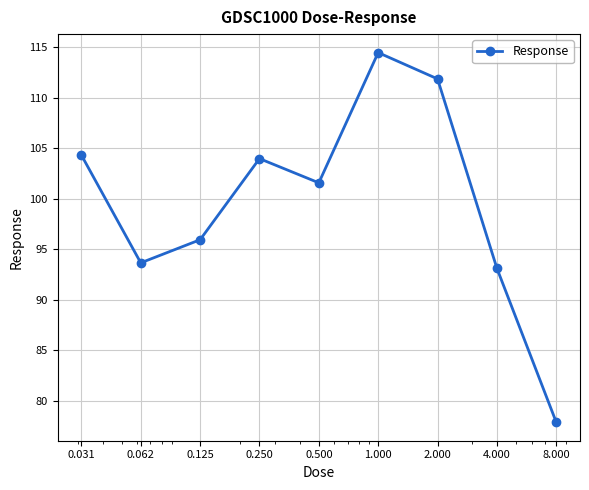

Is this an area chart (filled region under the line)?

No